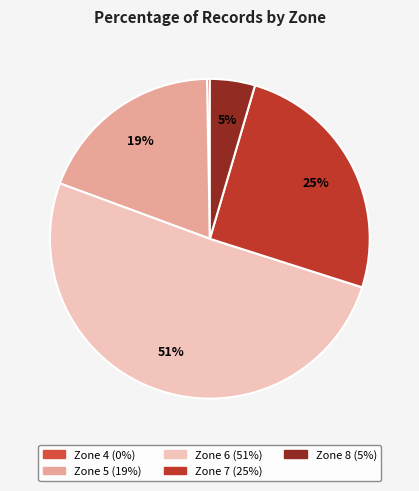

Is it true that Zone 6 is 44% of the pie?

False